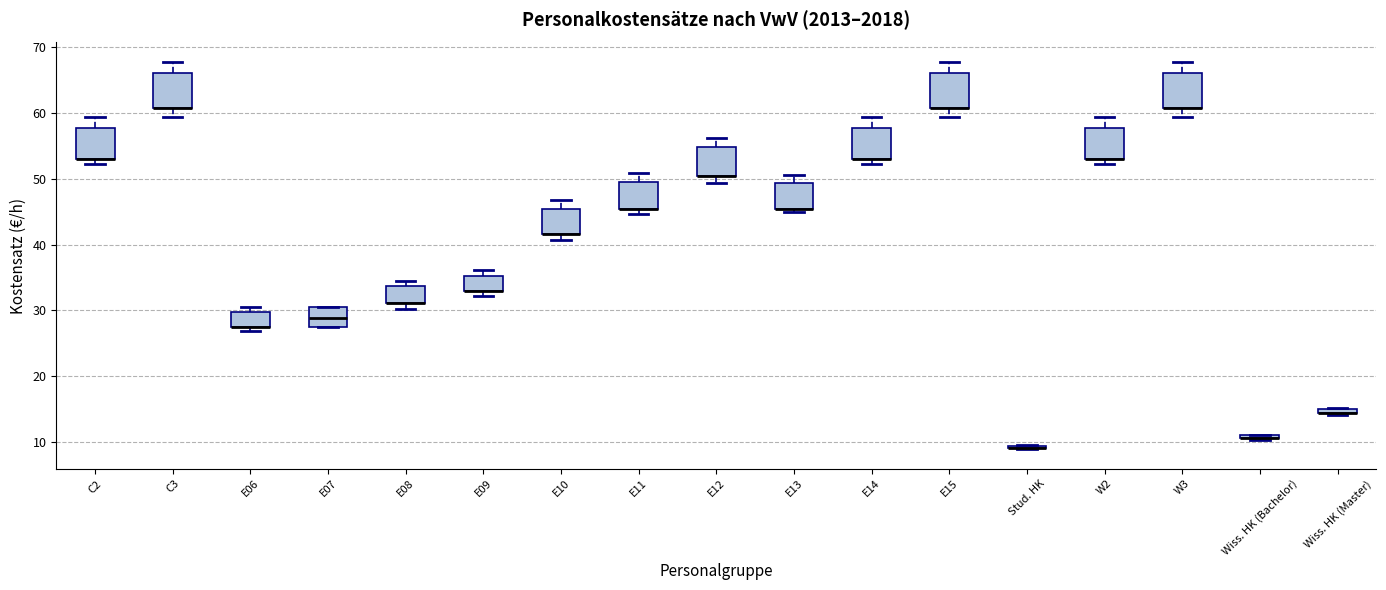

Where is the upper edge of the box for E07 on the y-axis? The values are not printed on the chart, so give them approximately, as read against the axis.

31